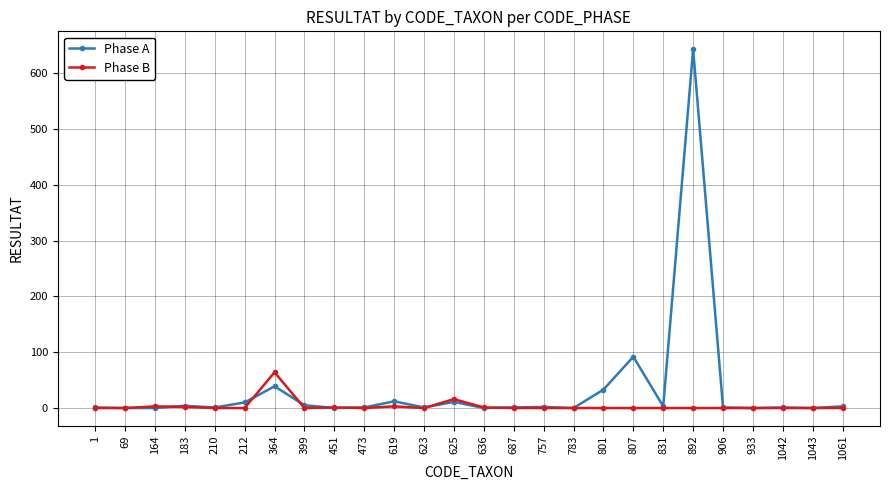

List the series in order of their peak value, lowest first.

Phase B, Phase A